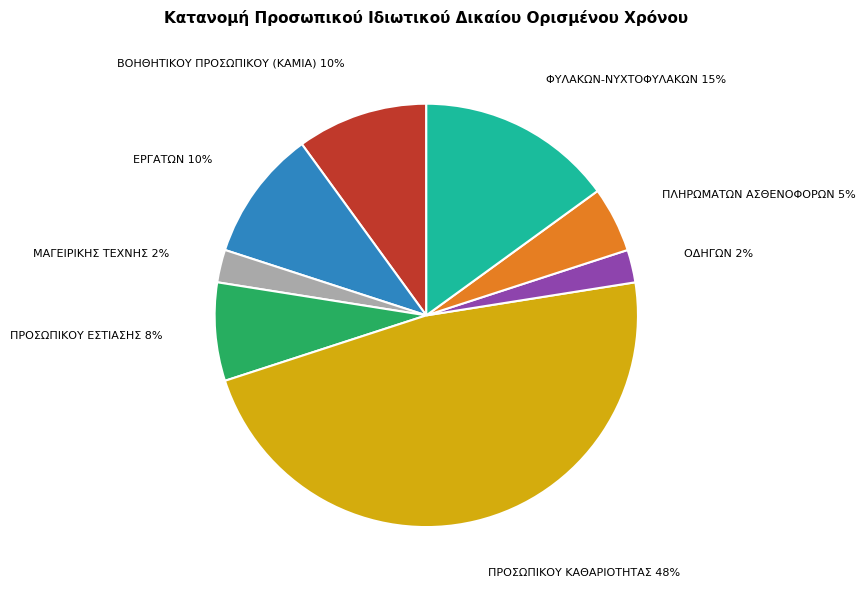

How many segments does this pie chart have?

8